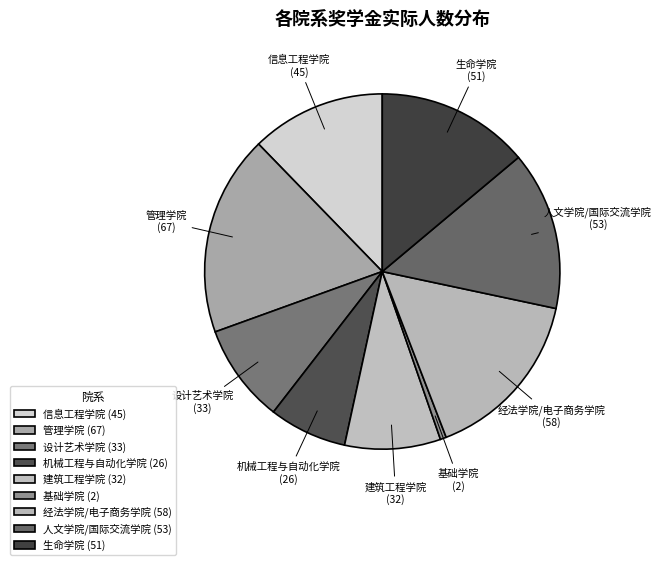

Does any single category account for the majority?

No